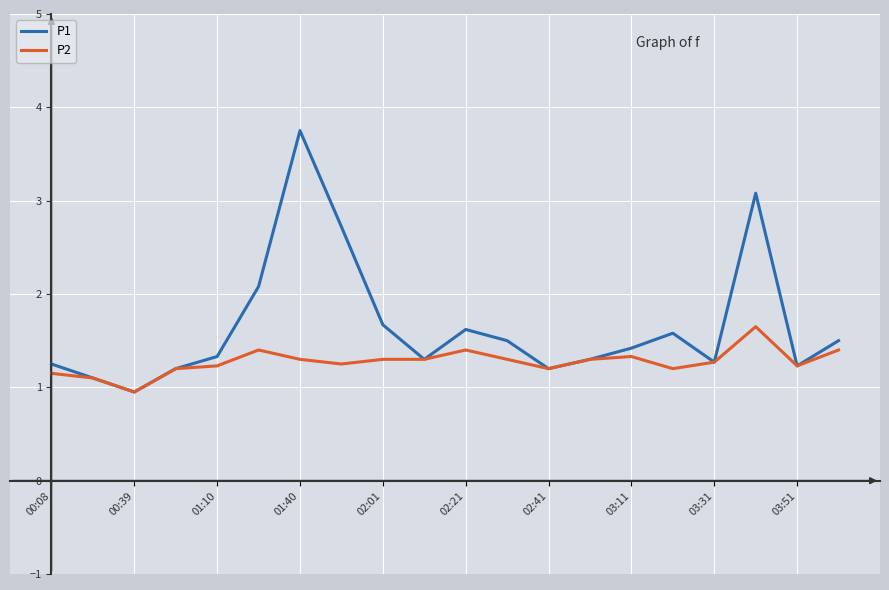

Rank the series by their maximum value, from highest to lowest.

P1, P2